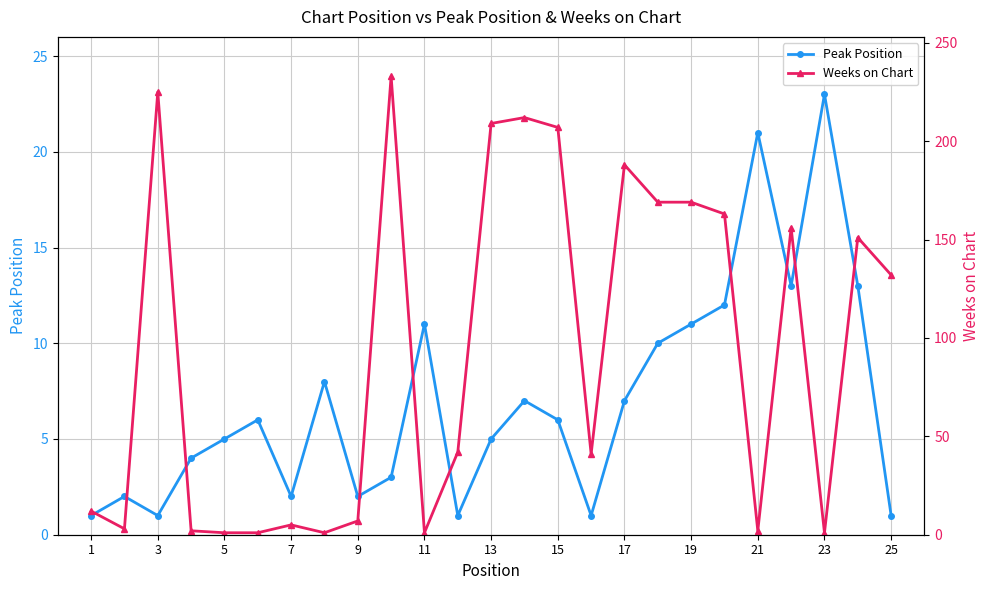

How many data points in Weeks on Chart are less than 42?

12